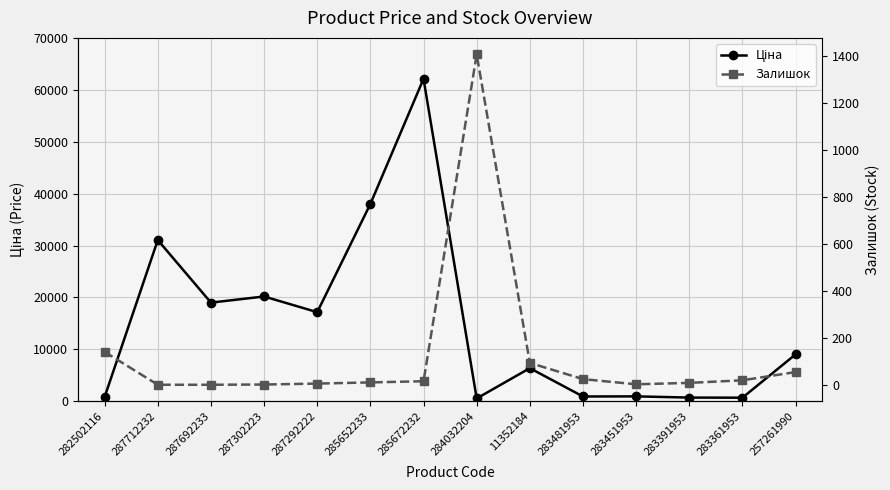

True or false: Ціна has a value of 30788.4 at 287292222.

False